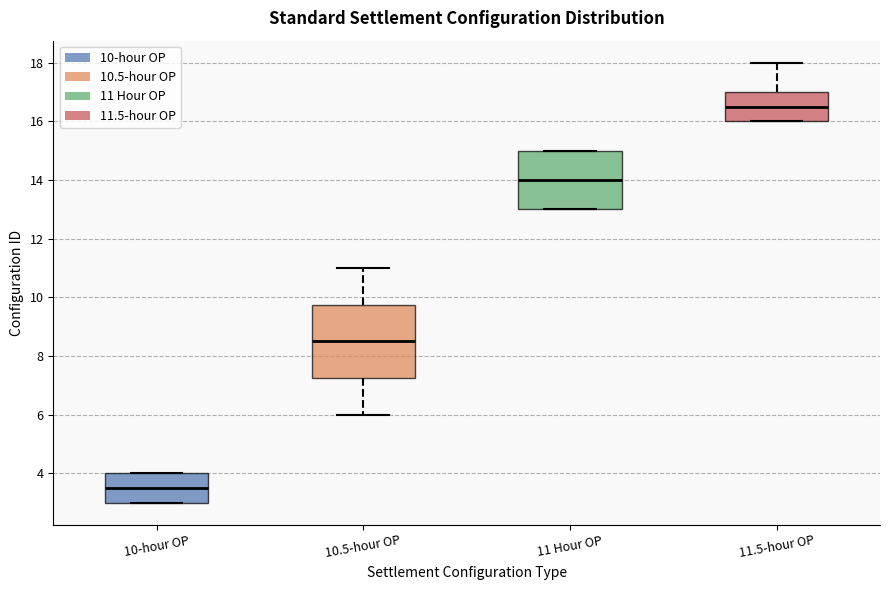

Where is the upper edge of the box for 10.5-hour OP on the y-axis? The values are not printed on the chart, so give them approximately, as read against the axis.

9.8